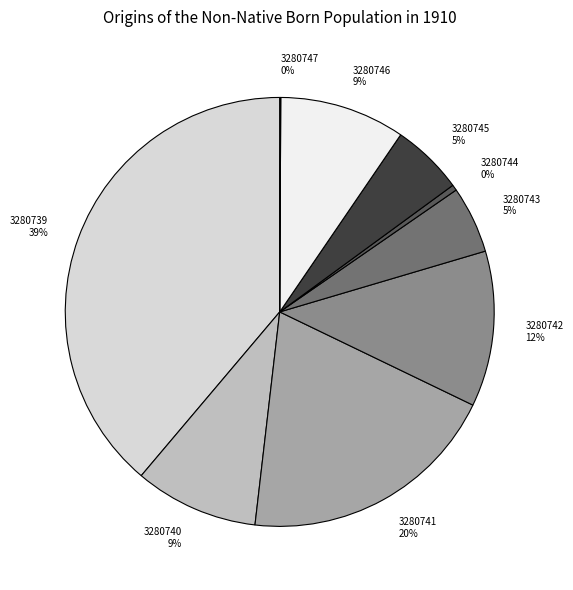

How many slices are in this pie chart?

9